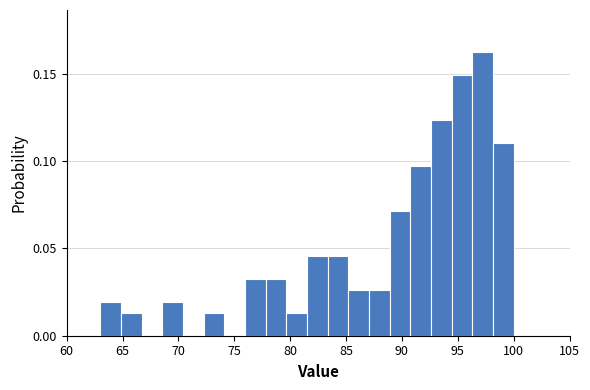

Around what value on the x-axis is the tallest bar? Give the approximate position of its centre, as read against the axis.

97.0